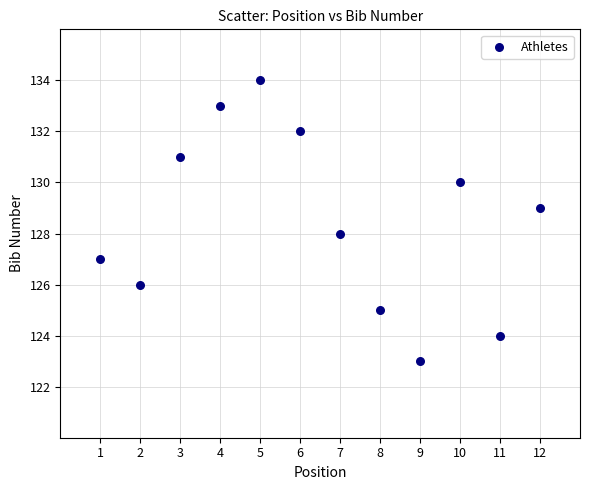

What is the range of X values (max minus min)?

11